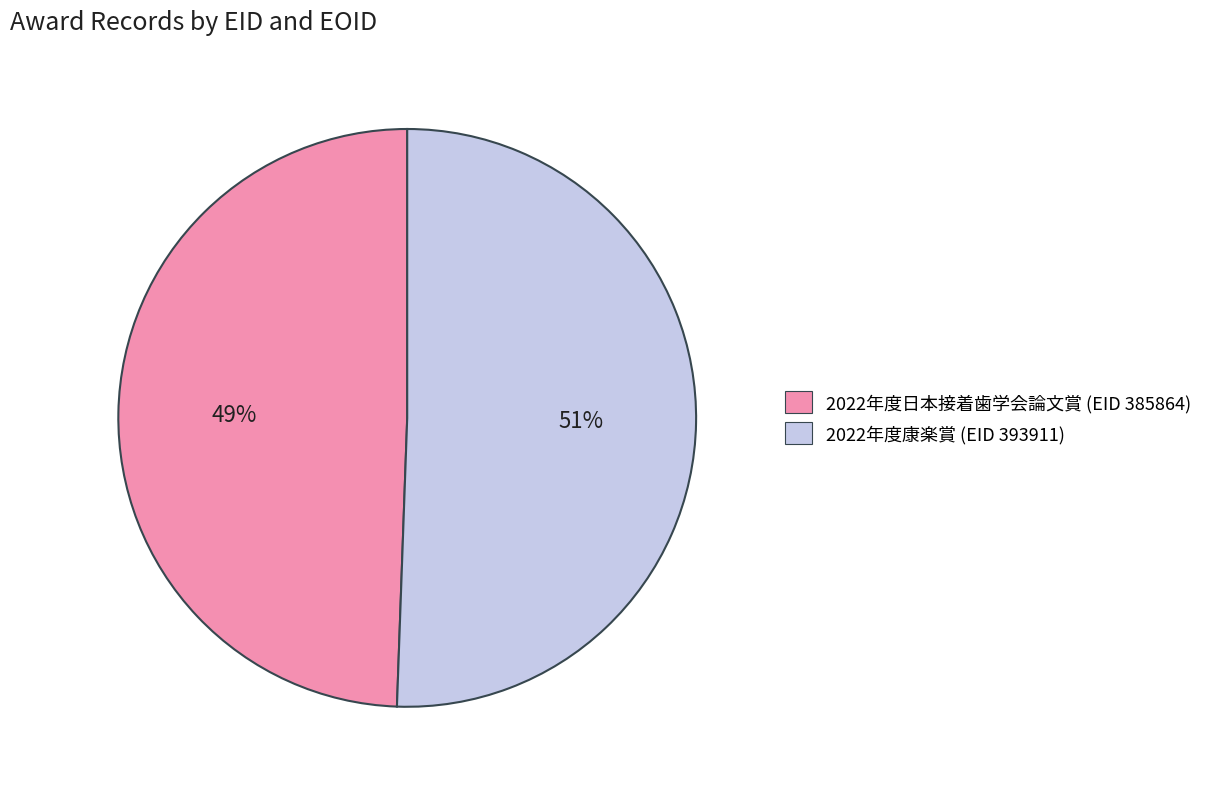

Is there a majority slice in this chart?

Yes